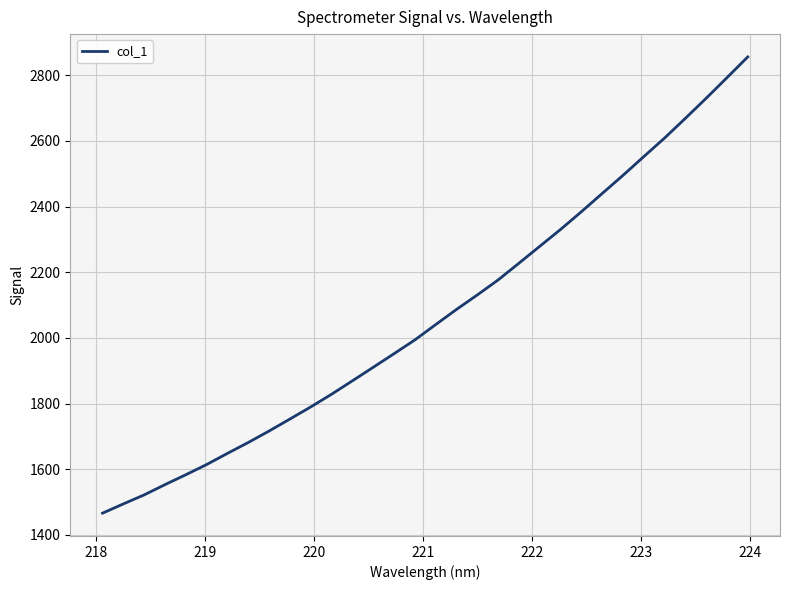

What is the difference between the maximum and minimum values?

1390.1